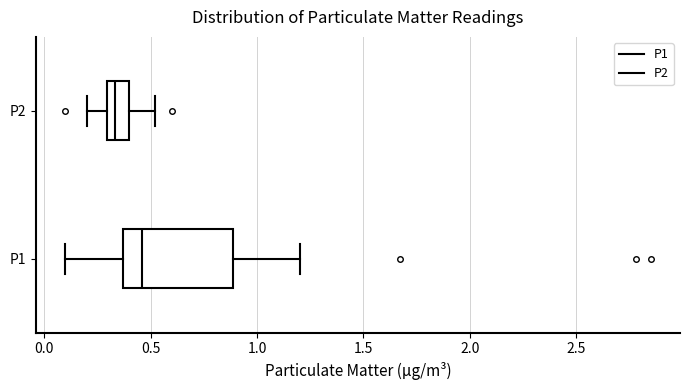

Reading bottom to top, transcribe this box plot: for each box, give where its median line is, the range the box spans, and where its two whiskers end, as read against the x-axis. The values are not printed on the chart, so give them approximately, as read against the axis.

P1: median 0.45, box 0.35 to 0.90, whiskers 0.10 to 1.20
P2: median 0.35, box 0.30 to 0.40, whiskers 0.20 to 0.50